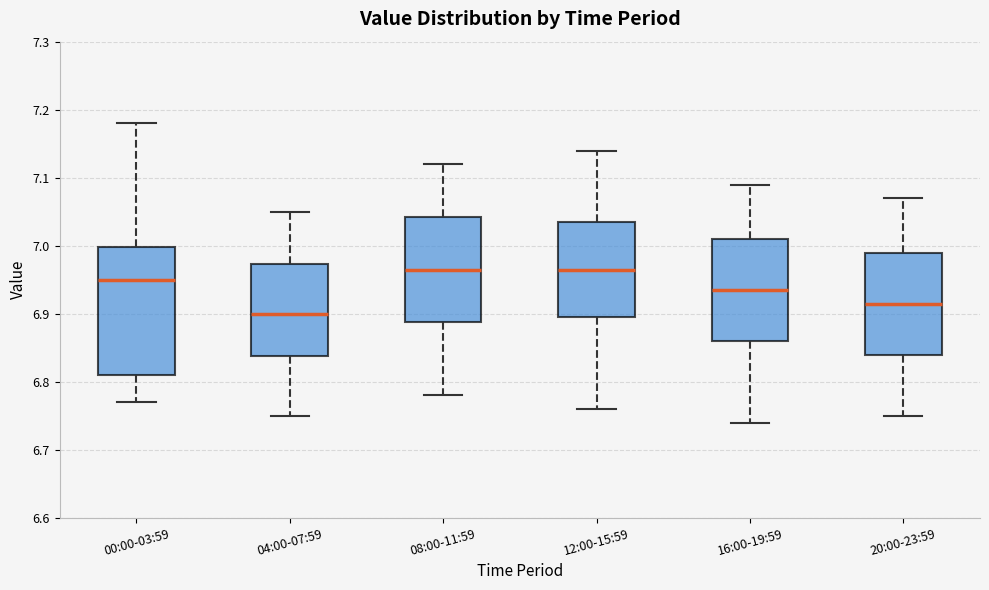

Where is the upper edge of the box for 00:00-03:59 on the y-axis? The values are not printed on the chart, so give them approximately, as read against the axis.

7.00